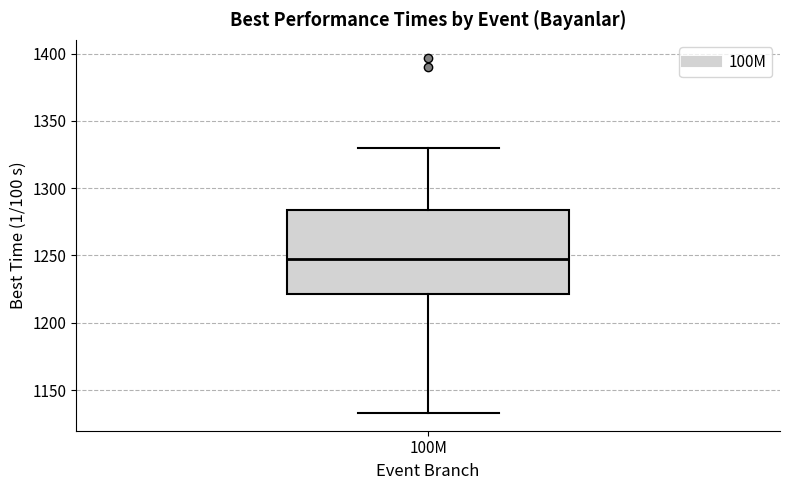

Transcribe this box plot: give where the median line is, the range the box spans, and where the two whiskers end, as read against the y-axis. The values are not printed on the chart, so give them approximately, as read against the axis.

median 1250, box 1220 to 1285, whiskers 1135 to 1330